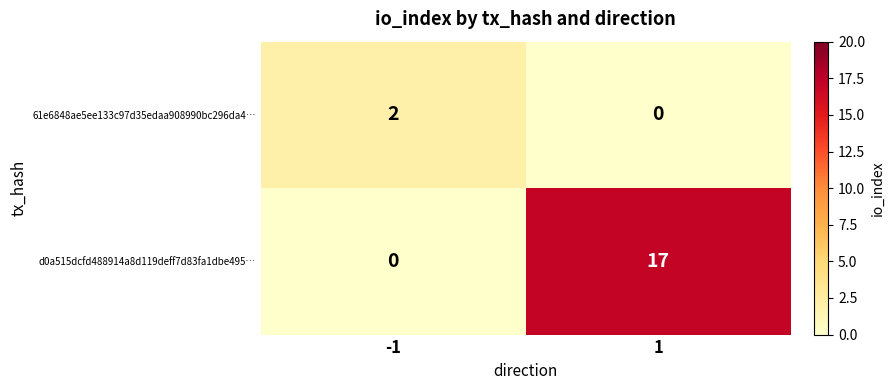

At how many categories does at least one series exceed 1?

2